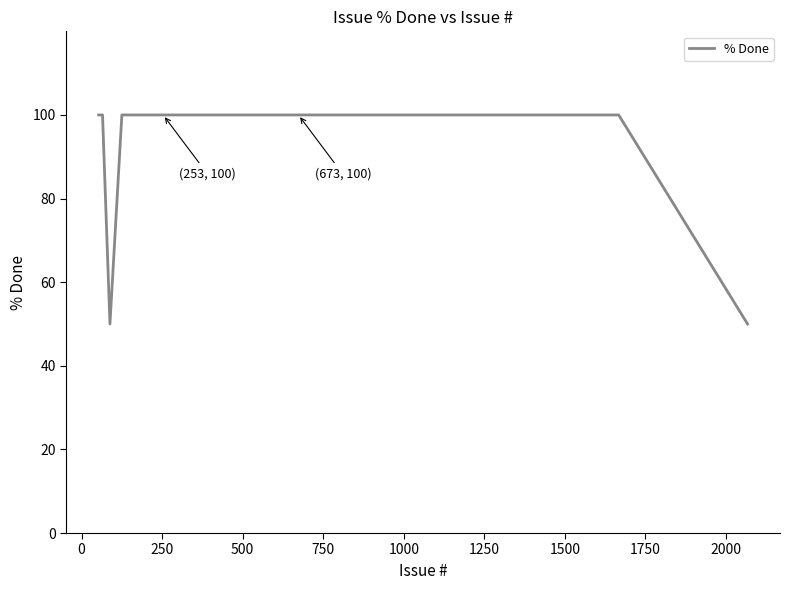

What is the maximum value shown in the chart?

100